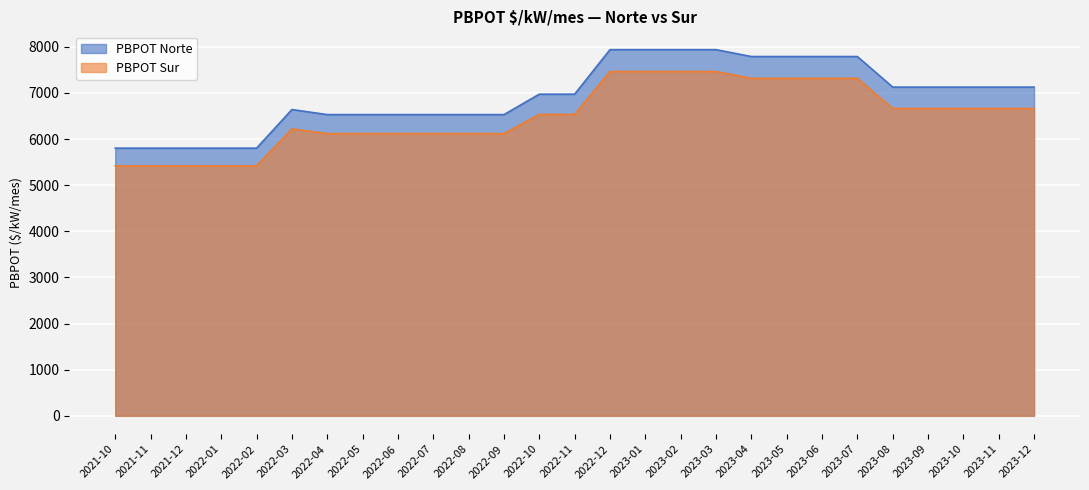

True or false: PBPOT Sur and PBPOT Norte intersect in this chart.

False